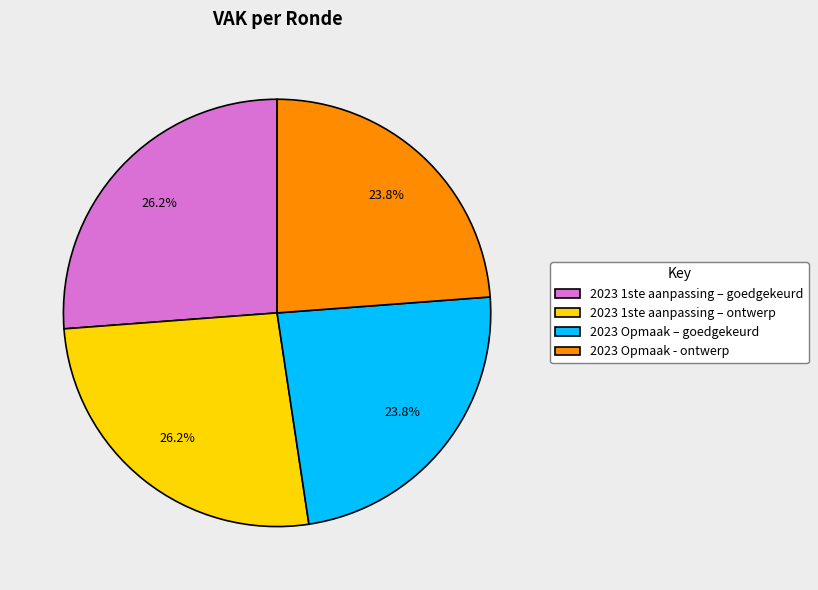

What is the ratio of the value at 2023 Opmaak – goedgekeurd to the value at 2023 1ste aanpassing – goedgekeurd?

0.9